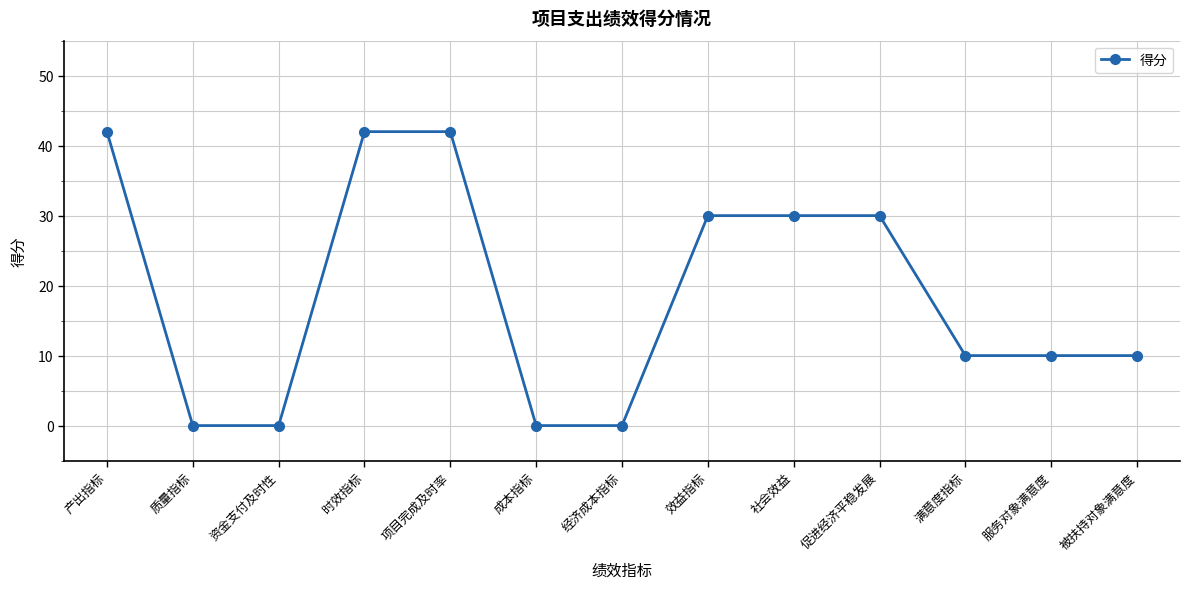

Between 社会效益 and 项目完成及时率, which is larger?

项目完成及时率